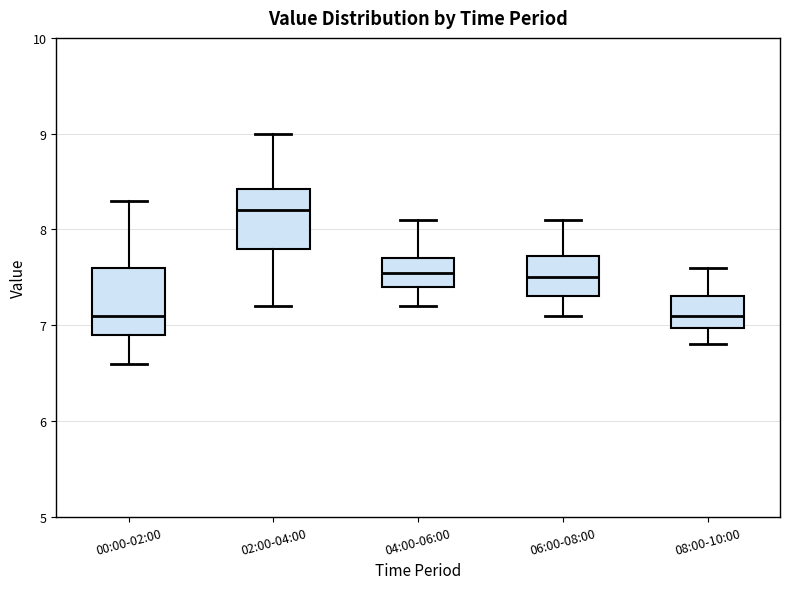

Reading left to right, read every box against the y-axis: the position of its median line, the range the box covers, and the ends of its whiskers. The values are not printed on the chart, so give them approximately, as read against the axis.

00:00-02:00: median 7.1, box 6.9 to 7.6, whiskers 6.6 to 8.3
02:00-04:00: median 8.2, box 7.8 to 8.4, whiskers 7.2 to 9.0
04:00-06:00: median 7.6, box 7.4 to 7.7, whiskers 7.2 to 8.1
06:00-08:00: median 7.5, box 7.3 to 7.7, whiskers 7.1 to 8.1
08:00-10:00: median 7.1, box 7.0 to 7.3, whiskers 6.8 to 7.6